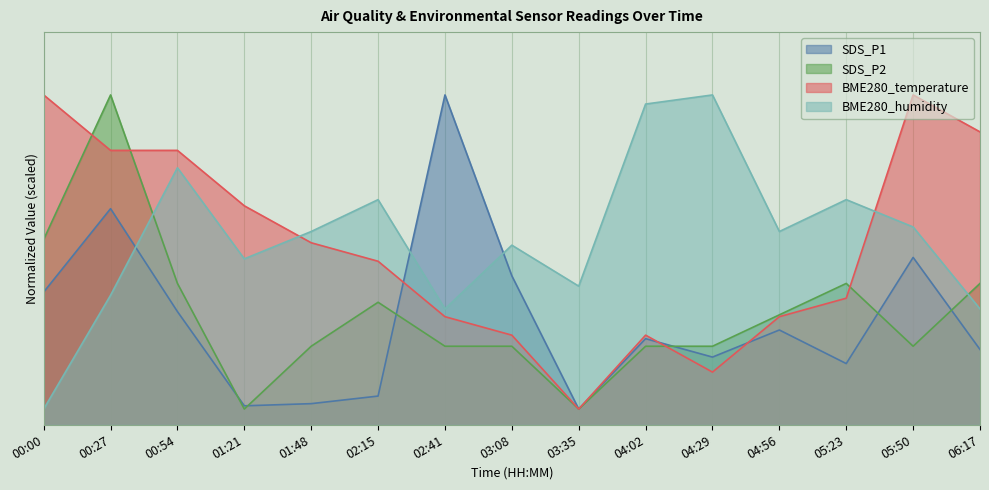

Which series has the widest spread of values?

SDS_P1